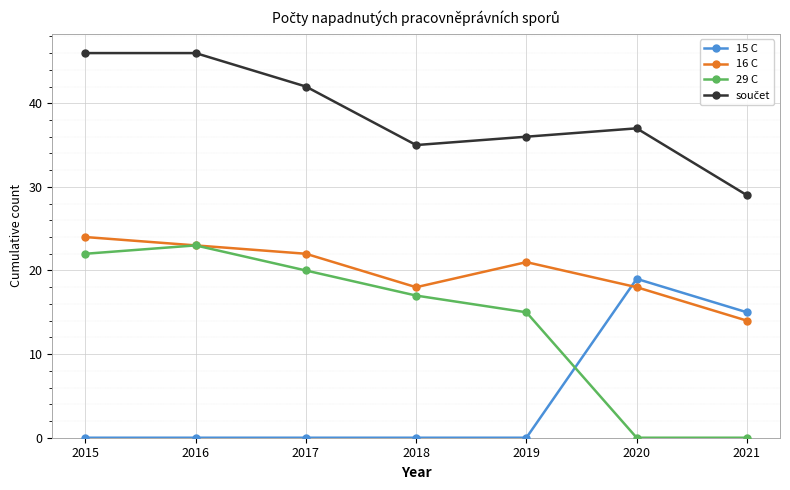

At how many categories does at least one series exceed 26?

7